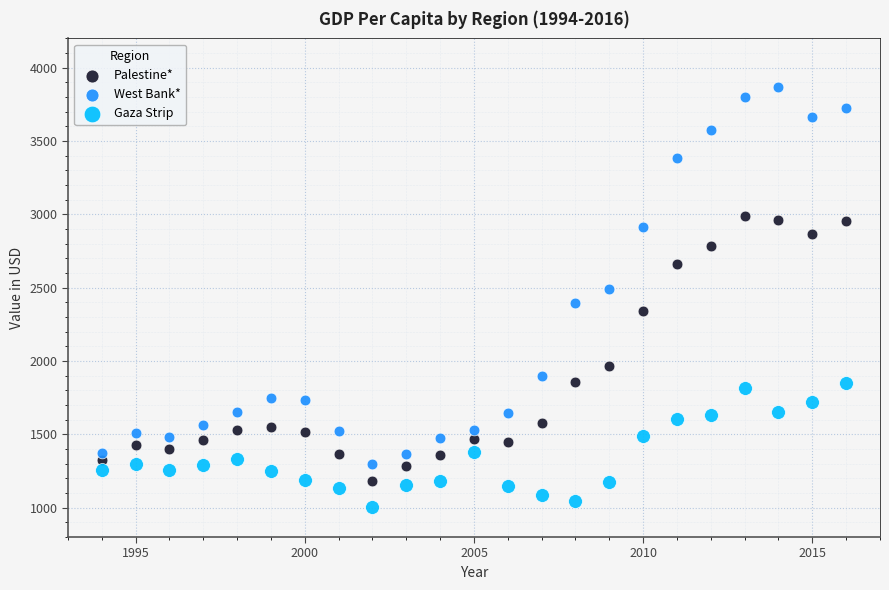

Which series contains the lowest Y value?

Gaza Strip